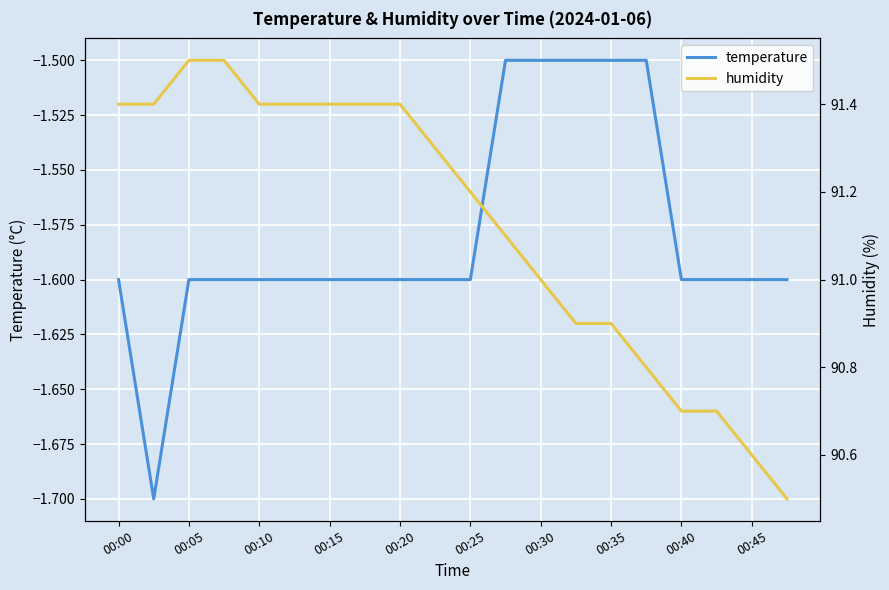

Is it true that temperature equals -2.5 at 00:45?

False